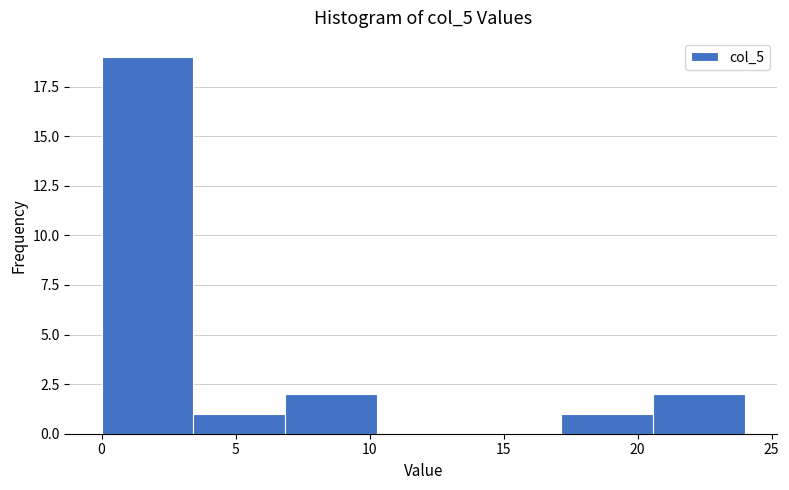

Reading left to right, list every bar in this chart as the range it spans on the x-axis followed by its height. Neither the bar edges nor the heights are printed on the chart, so give them approximately, as read against the axes.

0.0 to 3.5: 19
3.5 to 7.0: 1
7.0 to 10.5: 2
10.5 to 13.5: 0
13.5 to 17.0: 0
17.0 to 20.5: 1
20.5 to 24.0: 2